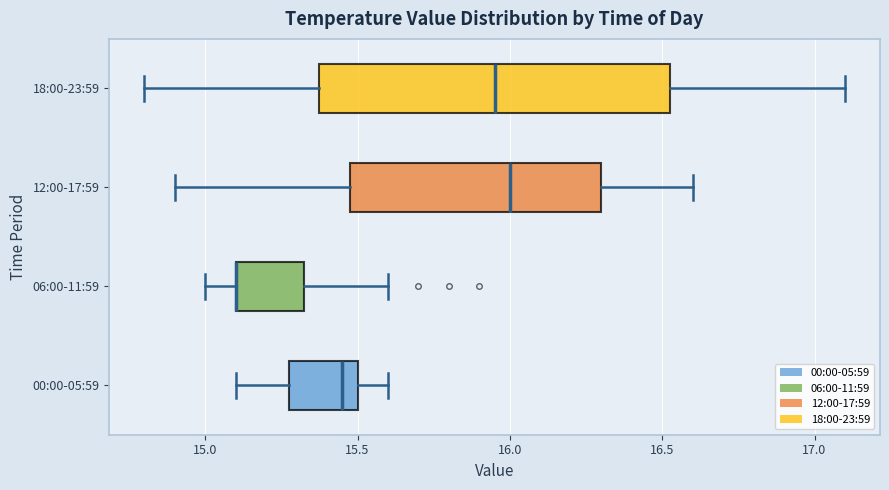

Comparing the boxes themselves (not the whiskers), which one is the widest?

18:00-23:59